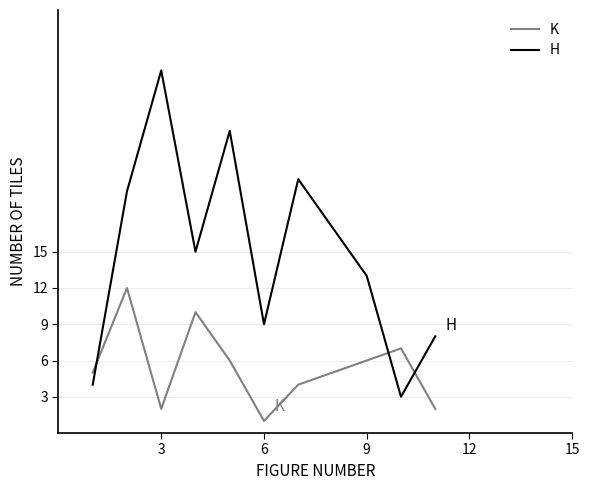

How many times do H and K cross each other?

3